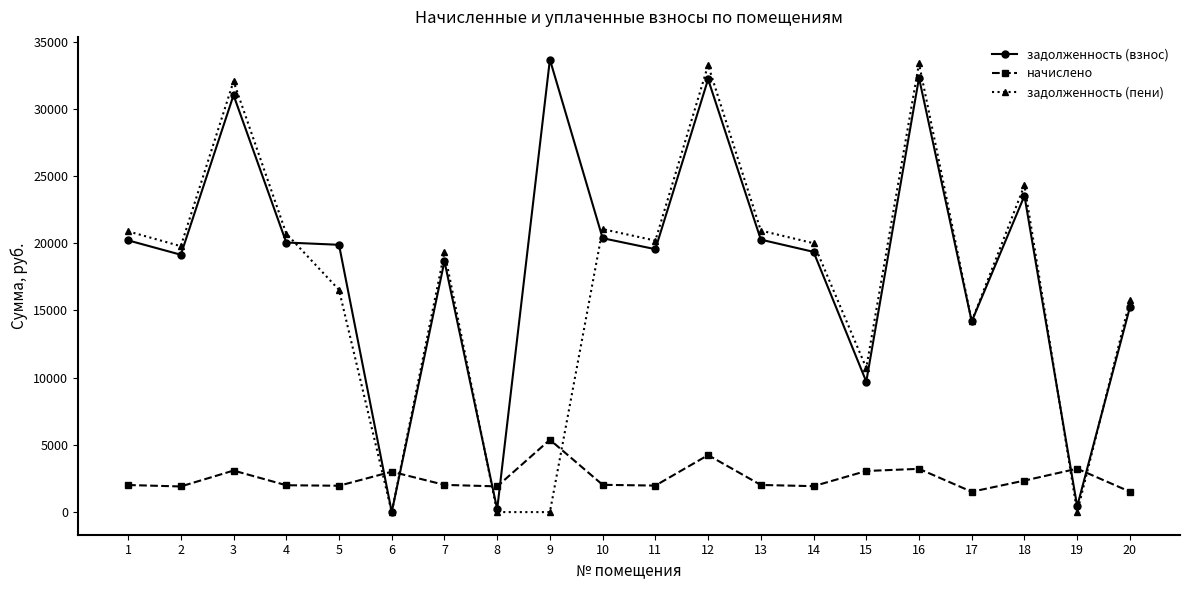

What is the difference between the начислено values at 14 and 20?

410.2